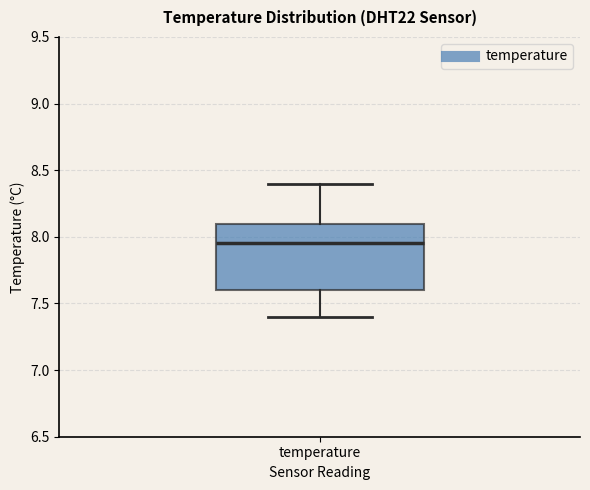

Transcribe this box plot: give where the median line is, the range the box spans, and where the two whiskers end, as read against the y-axis. The values are not printed on the chart, so give them approximately, as read against the axis.

median 7.95, box 7.60 to 8.10, whiskers 7.40 to 8.40